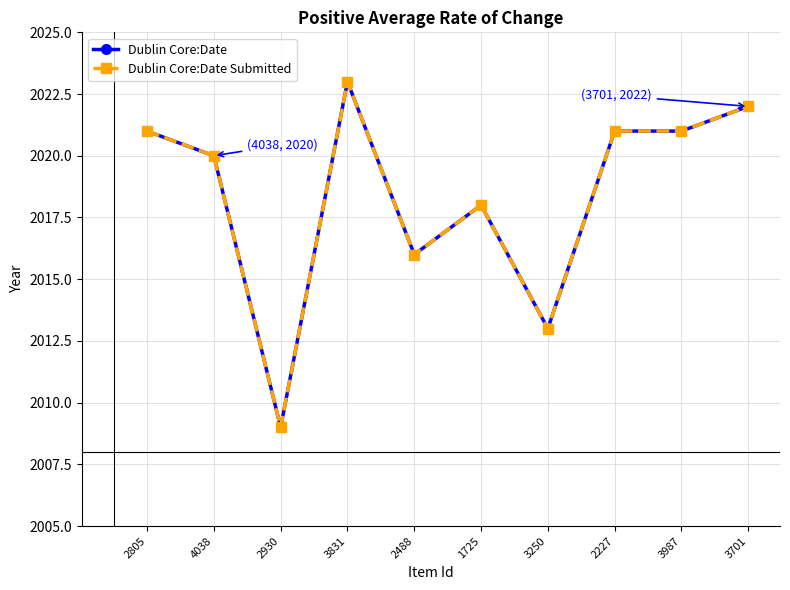

Where does the Dublin Core:Date Submitted series first go above 2021?

3831